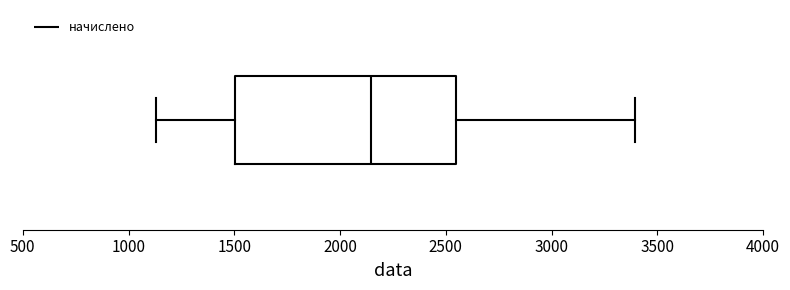

Transcribe this box plot: give where the median line is, the range the box spans, and where the two whiskers end, as read against the x-axis. The values are not printed on the chart, so give them approximately, as read against the axis.

median 2150, box 1500 to 2550, whiskers 1150 to 3400